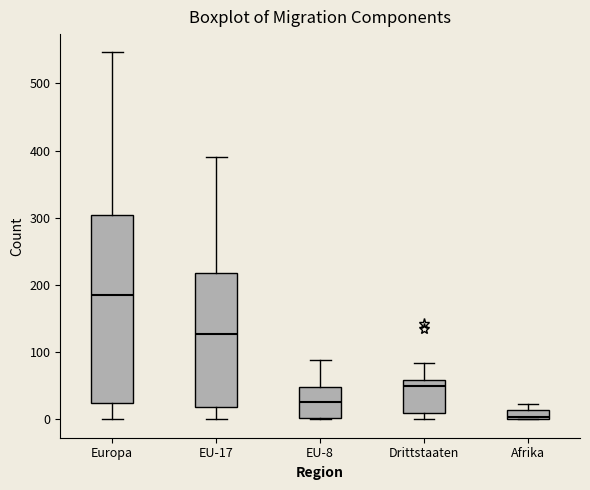

Which box has the highest median line?

Europa